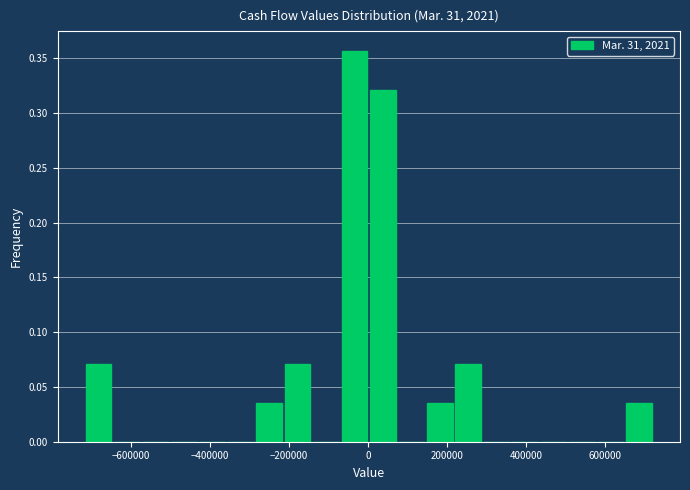

Read against the x-axis, roughly where is the centre of the tallest bar?

-40000